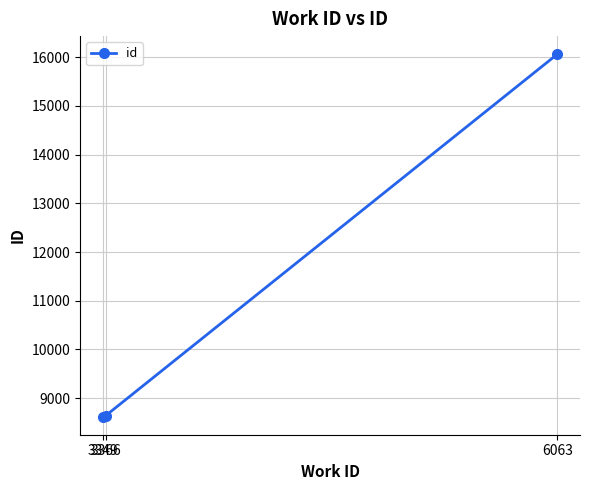

What is the approximate value at 3366?

8640